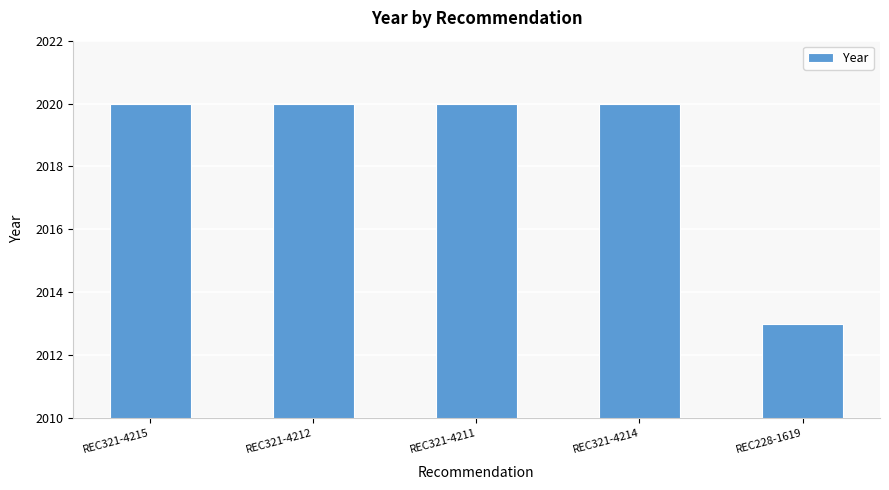

What is the difference between the maximum and minimum values?

7